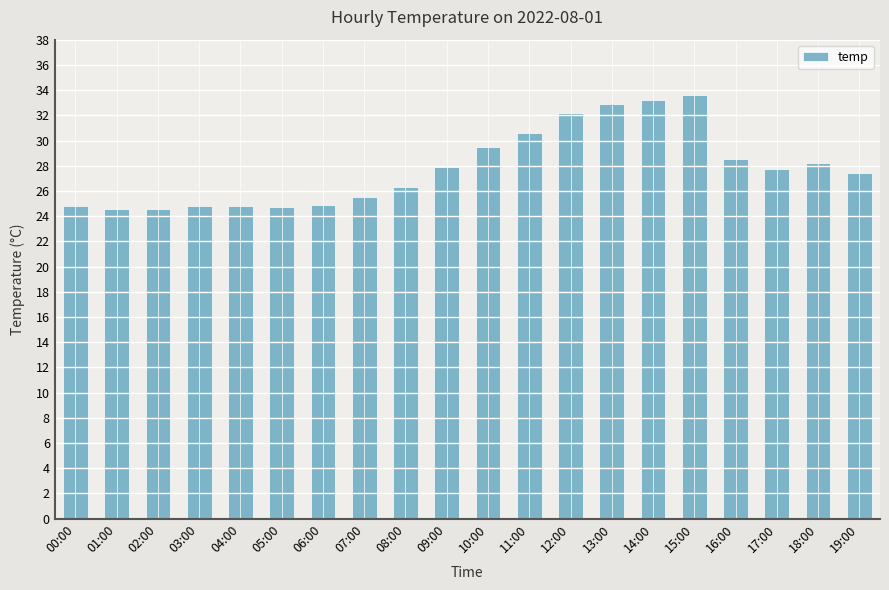

What is the minimum value shown in the chart?

24.6